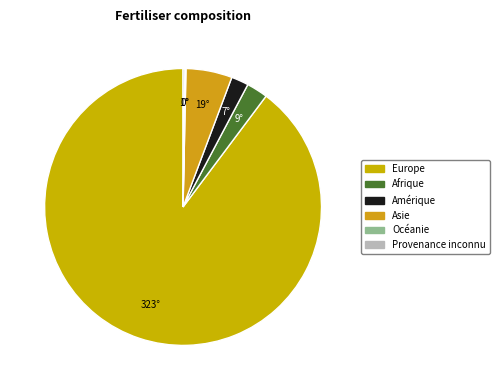

To the nearest percent, what portion does Europe represent?

90%